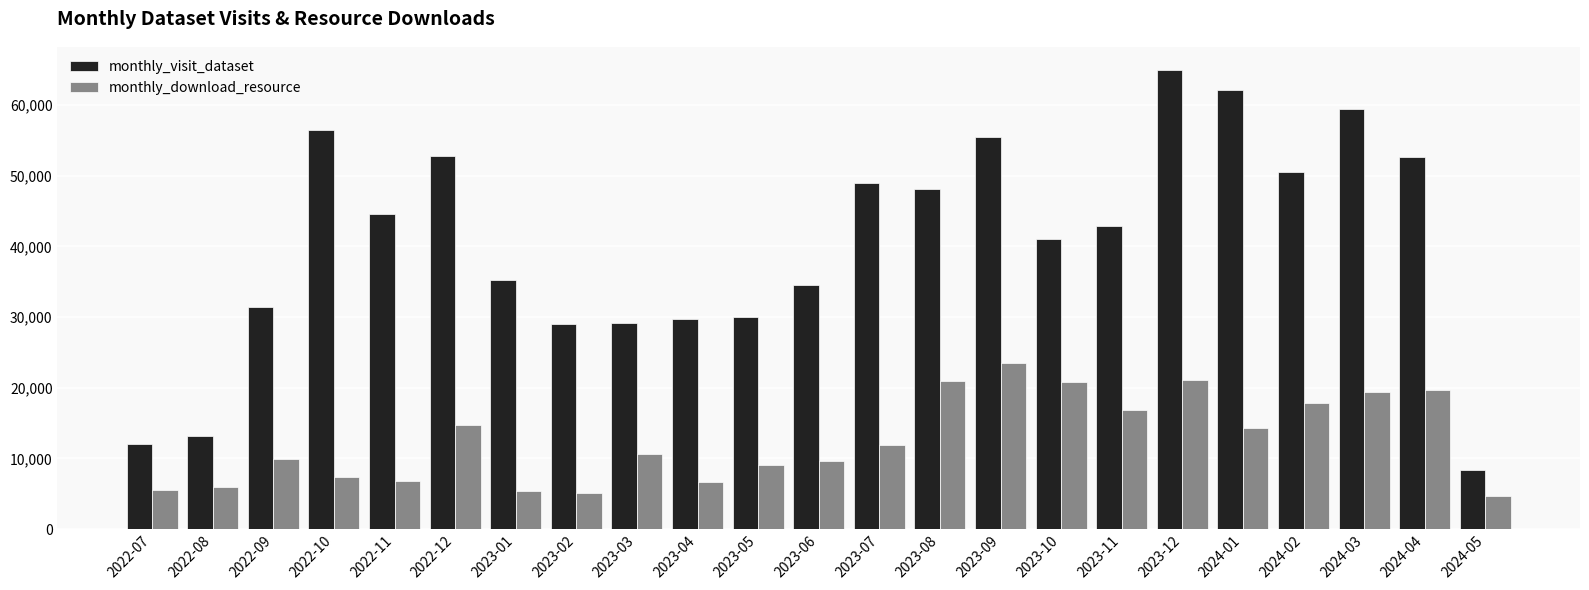

At how many categories does at least one series exceed 45912?

10